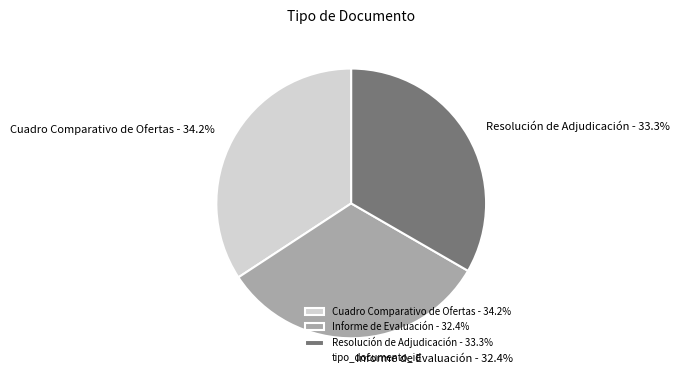

What is the total percentage of Resolución de Adjudicación and Cuadro Comparativo de Ofertas?

67.6%